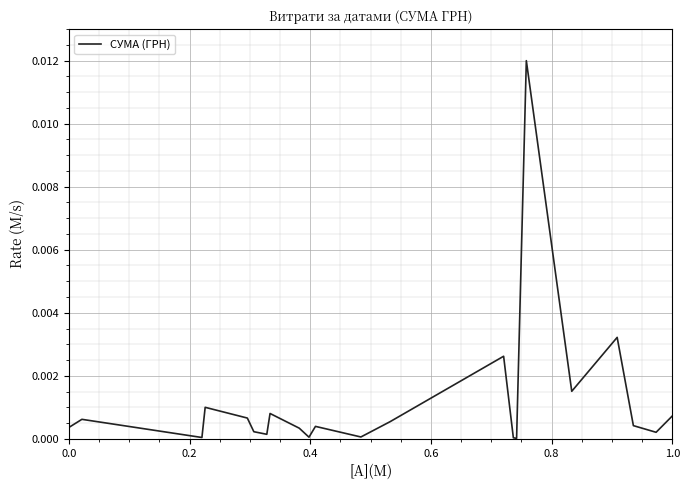

How many interior local valleys (lower than both neighbors) does the data have?

7